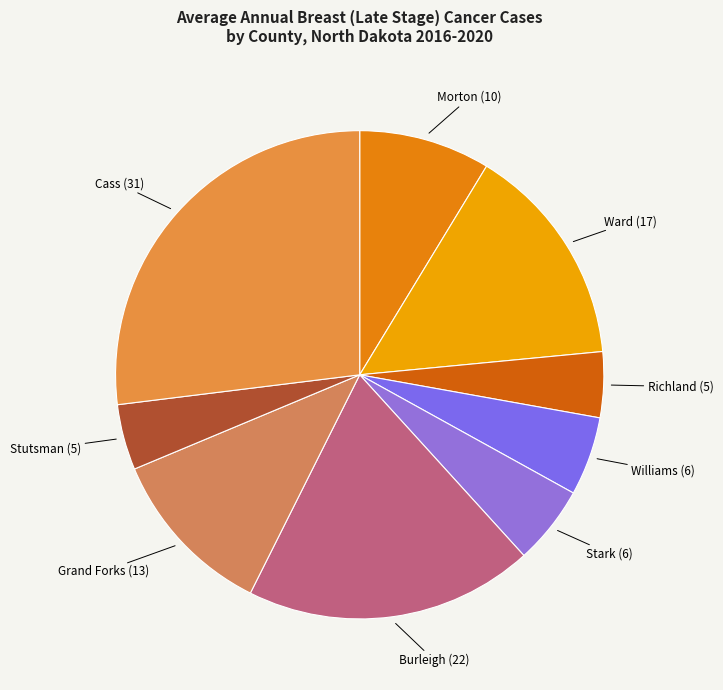

How many segments does this pie chart have?

9